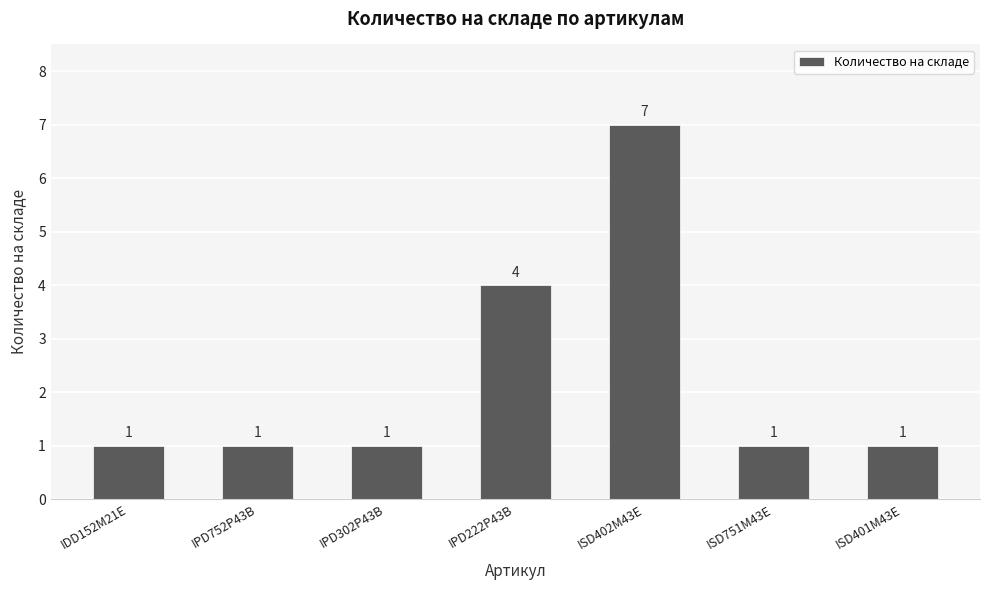

Count the number of data series in this chart.

1